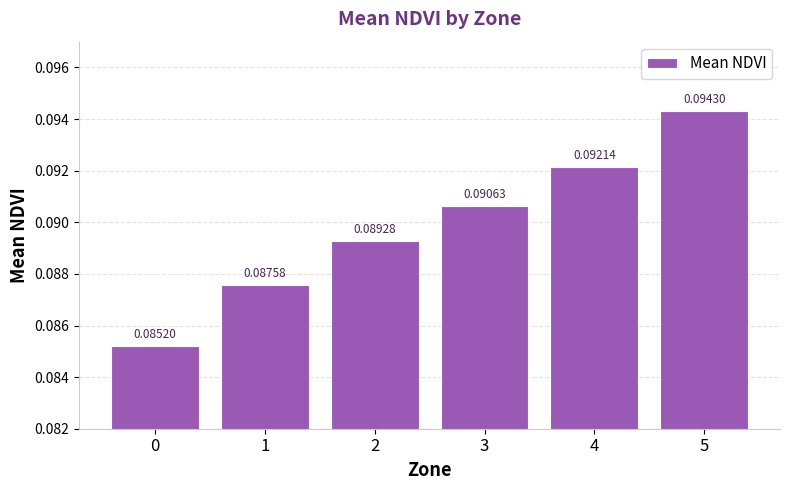

What is the sum of the values at 5 and 3?

0.2